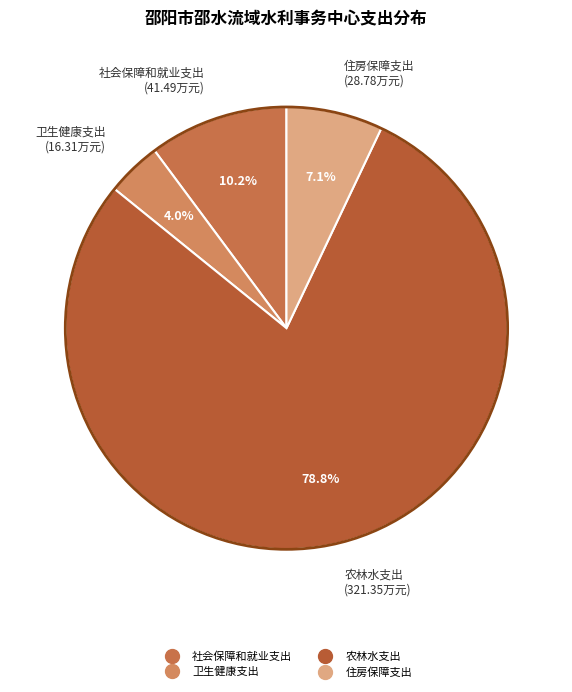

Count the number of slices in the pie.

4